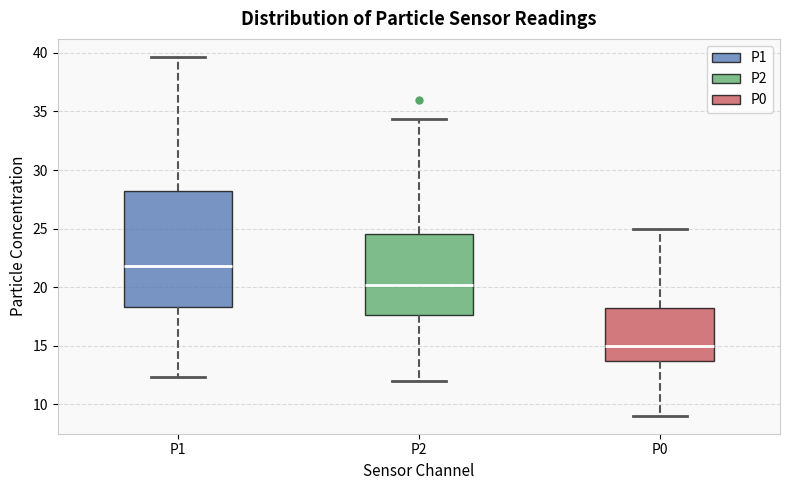

Reading left to right, read every box against the y-axis: the position of its median line, the range the box covers, and the ends of its whiskers. The values are not printed on the chart, so give them approximately, as read against the axis.

P1: median 22.0, box 18.5 to 28.0, whiskers 12.5 to 39.5
P2: median 20.0, box 17.5 to 24.5, whiskers 12.0 to 34.5
P0: median 15.0, box 13.5 to 18.5, whiskers 9.0 to 25.0